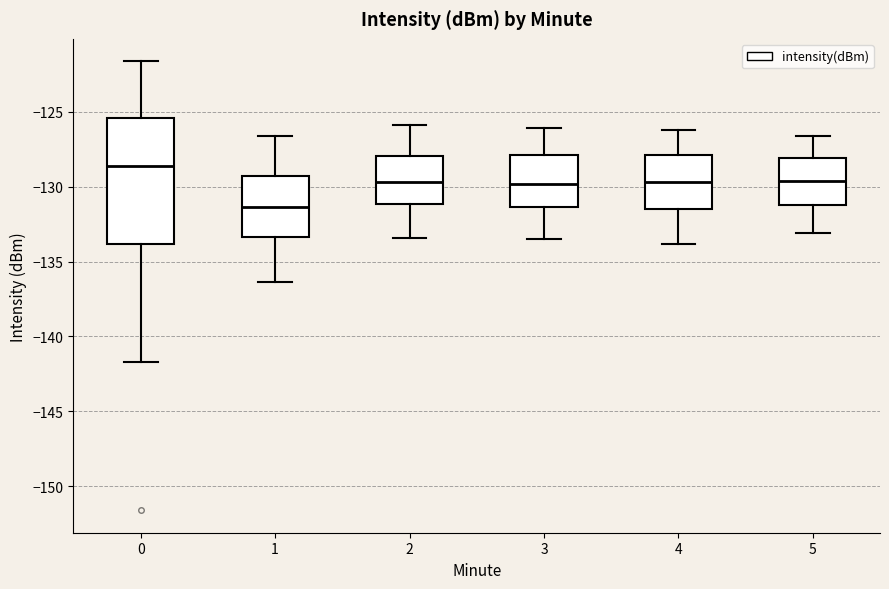

Where is the upper edge of the box at x = 3 on the y-axis? The values are not printed on the chart, so give them approximately, as read against the axis.

-128.0